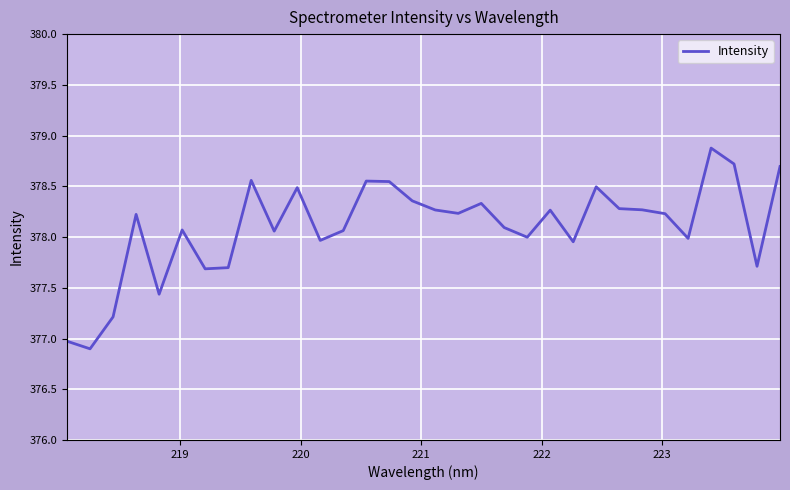

What is the maximum value shown in the chart?

378.9